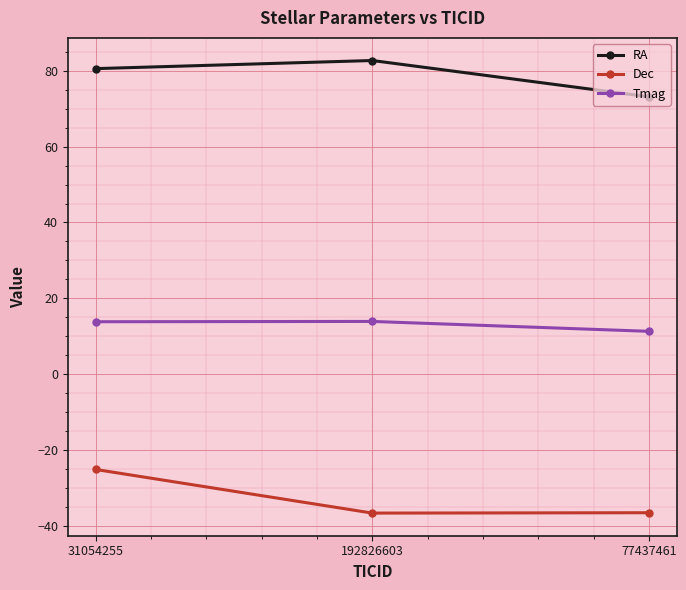

Is this an area chart (filled region under the line)?

No